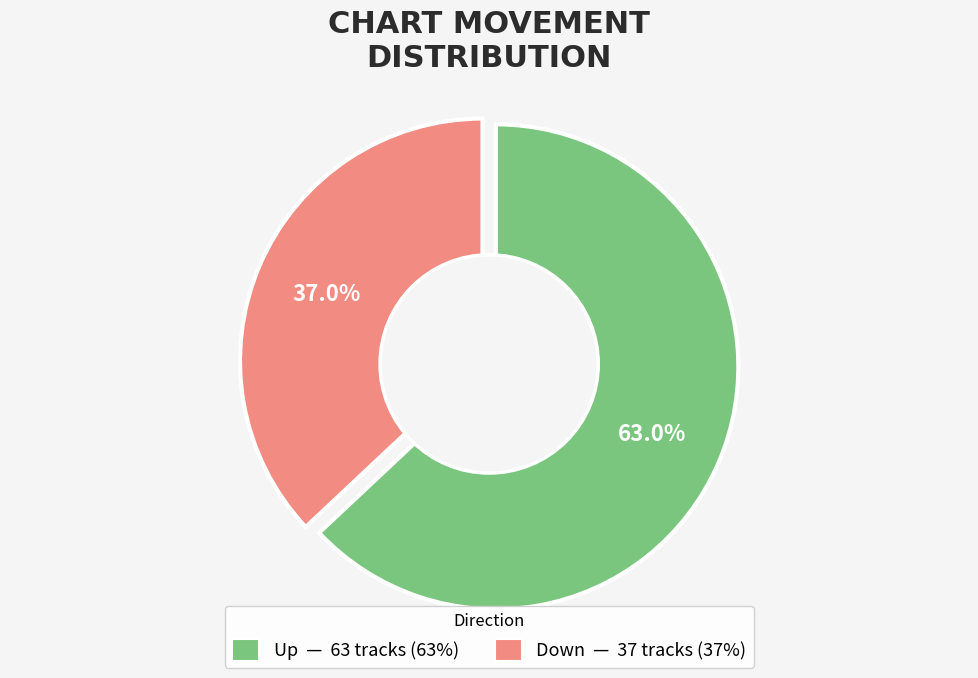

Between down and up, which is larger?

up